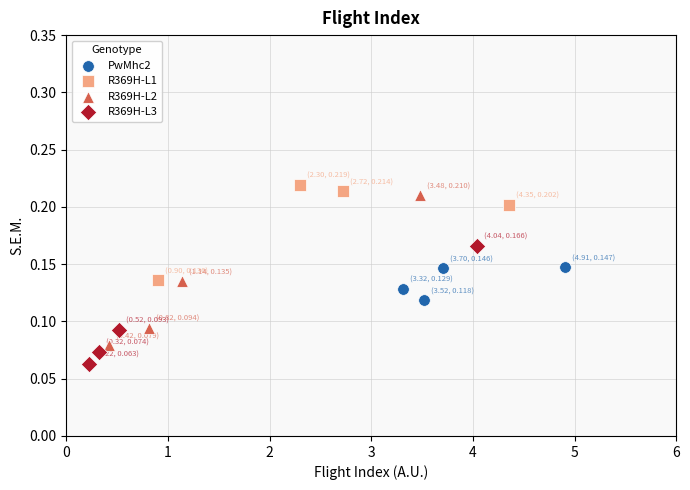

Which series has the largest Y range (max minus min)?

R369H-L2